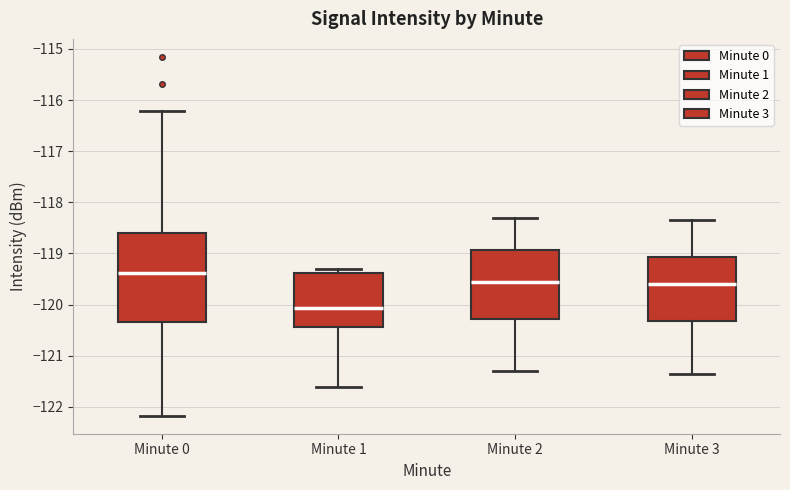

Reading left to right, read every box against the y-axis: the position of its median line, the range the box covers, and the ends of its whiskers. The values are not printed on the chart, so give them approximately, as read against the axis.

Minute 0: median -119.4, box -120.3 to -118.6, whiskers -122.2 to -116.2
Minute 1: median -120.1, box -120.4 to -119.4, whiskers -121.6 to -119.3
Minute 2: median -119.5, box -120.3 to -118.9, whiskers -121.3 to -118.3
Minute 3: median -119.6, box -120.3 to -119.1, whiskers -121.3 to -118.3